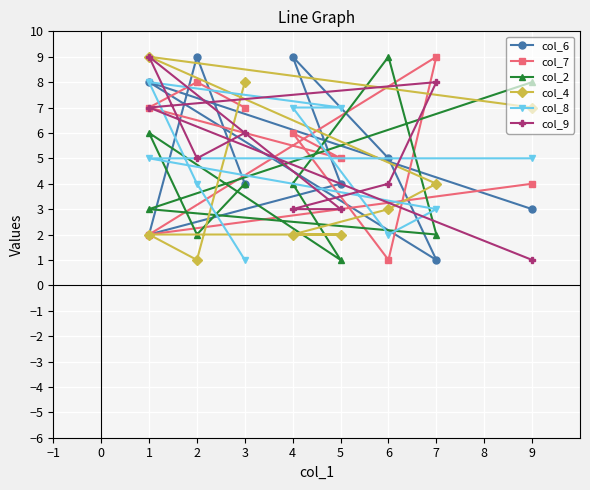

True or false: col_4 has a value of 7 at 7.

False